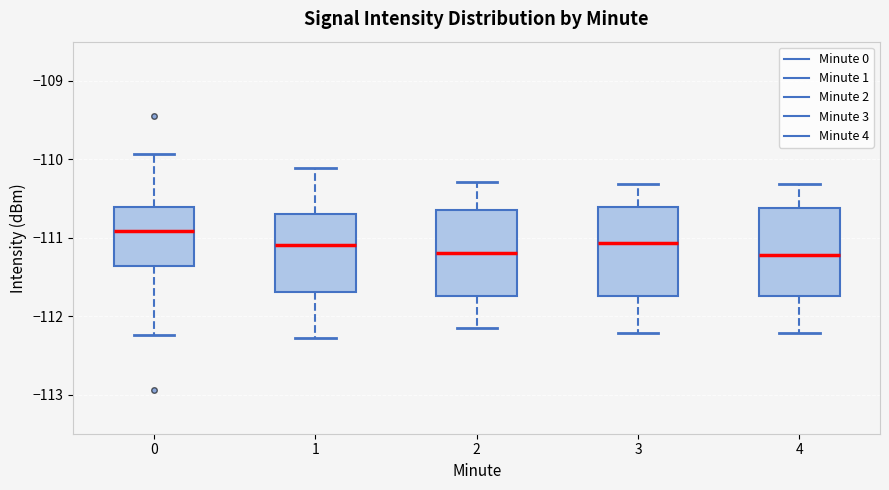

Where does the lower whisker of the box at x = 4 end on the y-axis? The values are not printed on the chart, so give them approximately, as read against the axis.

-112.2